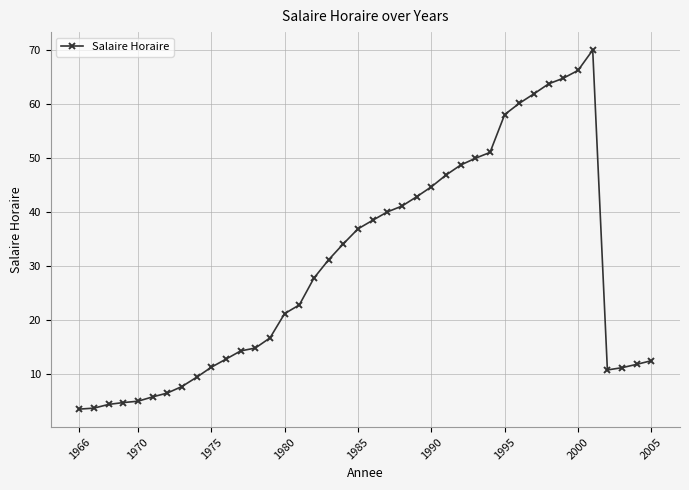

How many categories are shown in the chart?

40